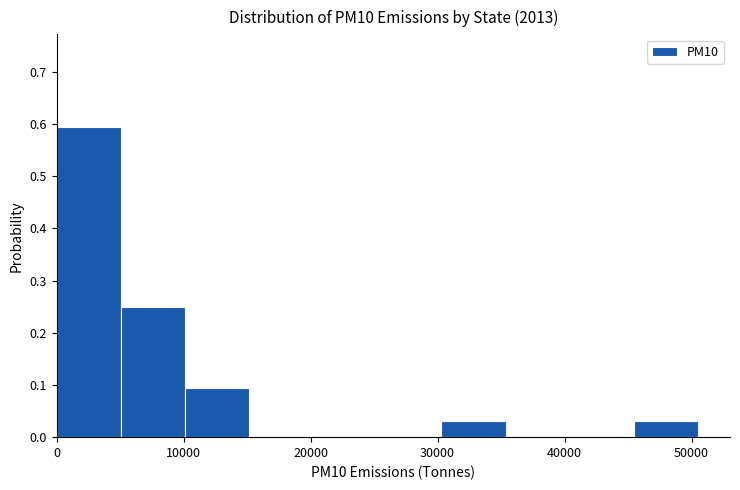

How tall is the bar that spans 0 to 5000 on the x-axis? Neither the bar edges nor the heights are printed on the chart, so give them approximately, as read against the axes.

0.59